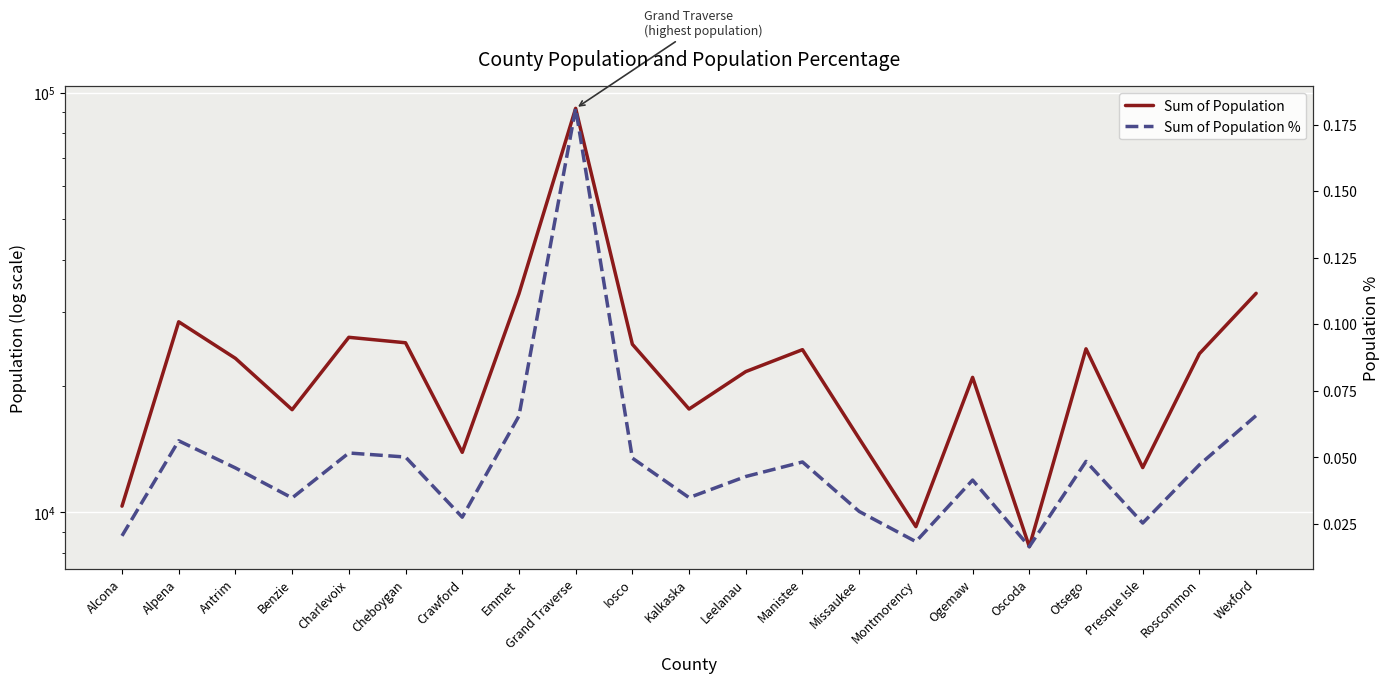

What position from the left is Antrim?

3